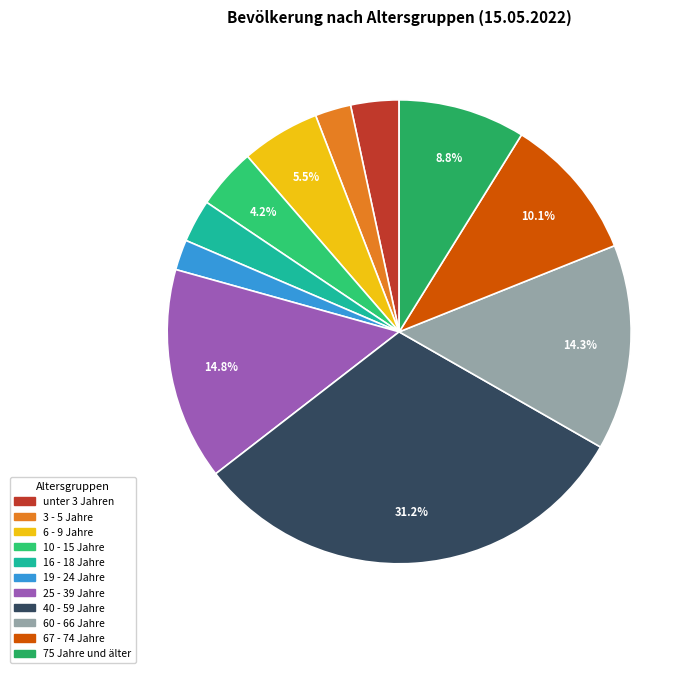

True or false: 16 - 18 Jahre accounts for 9% of the total.

False